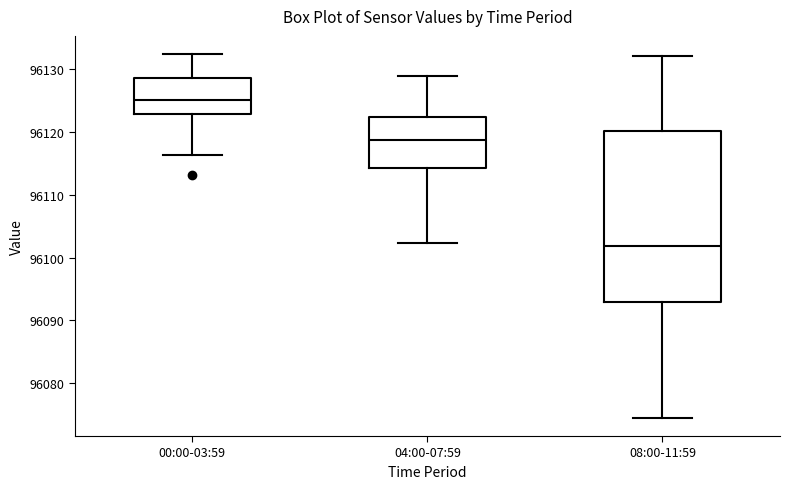

Comparing the boxes themselves (not the whiskers), which one is the tallest?

08:00-11:59